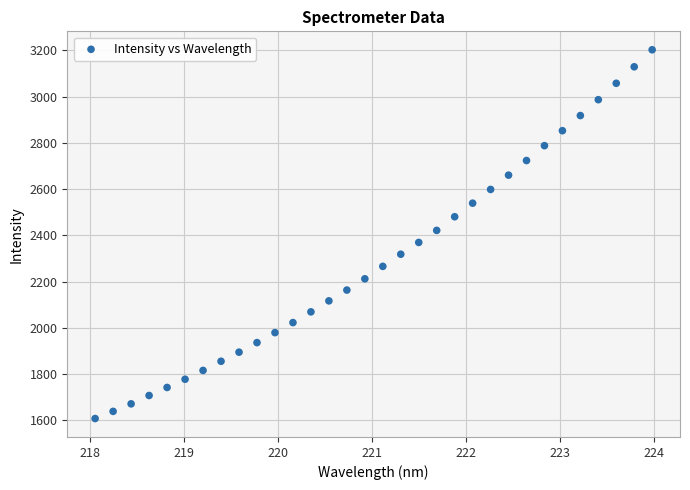

What is the range of X values (max minus min)?

5.9